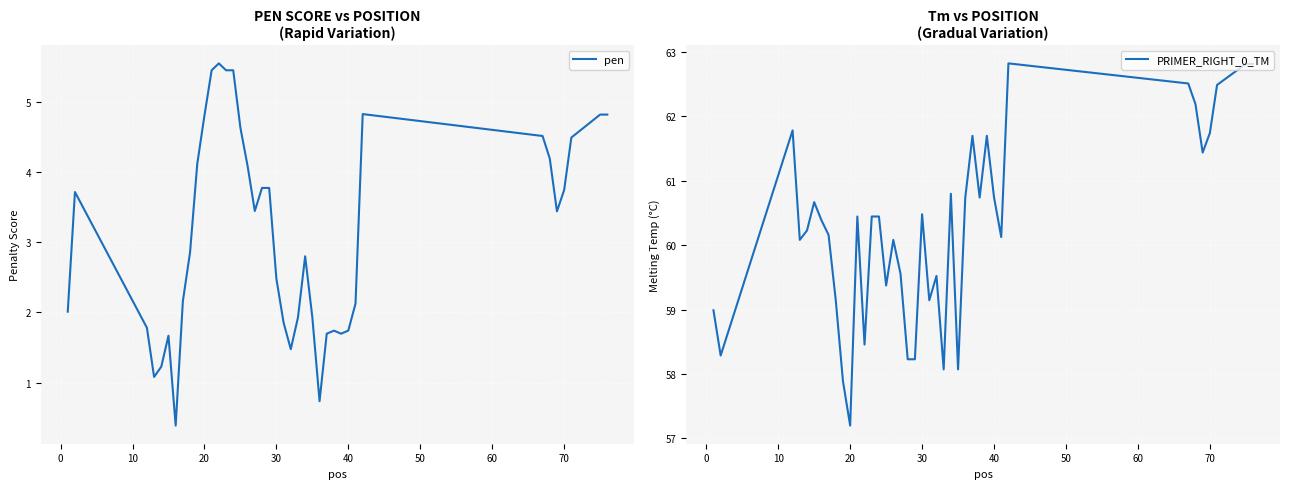

What is the value of the pen point at the 7th from the left?

0.4